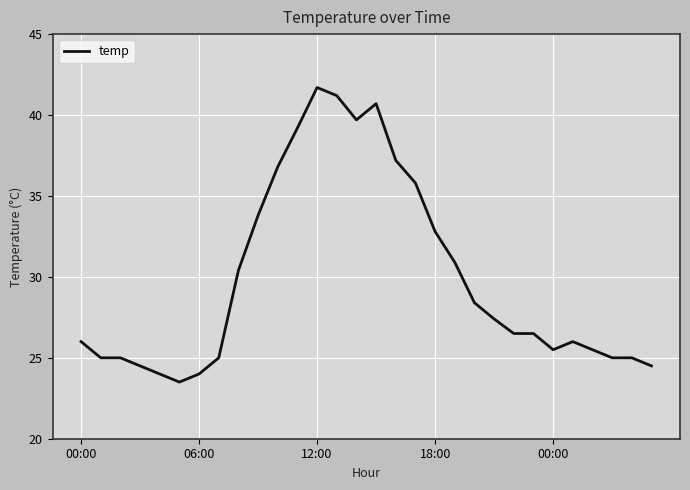

What is the smallest value displayed?

23.5